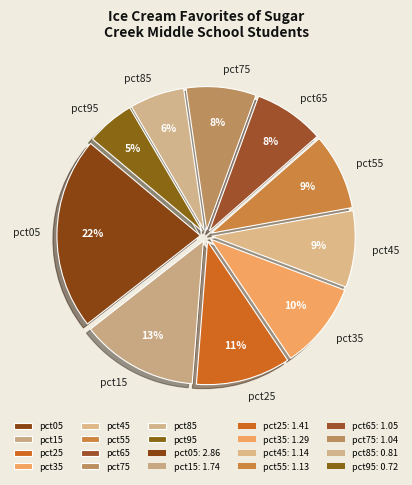

To the nearest percent, what is the average slice percentage?

10%